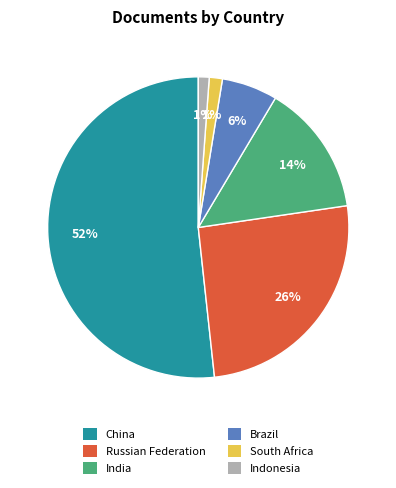

The South Africa slice represents 1% of the pie. True or false?

True